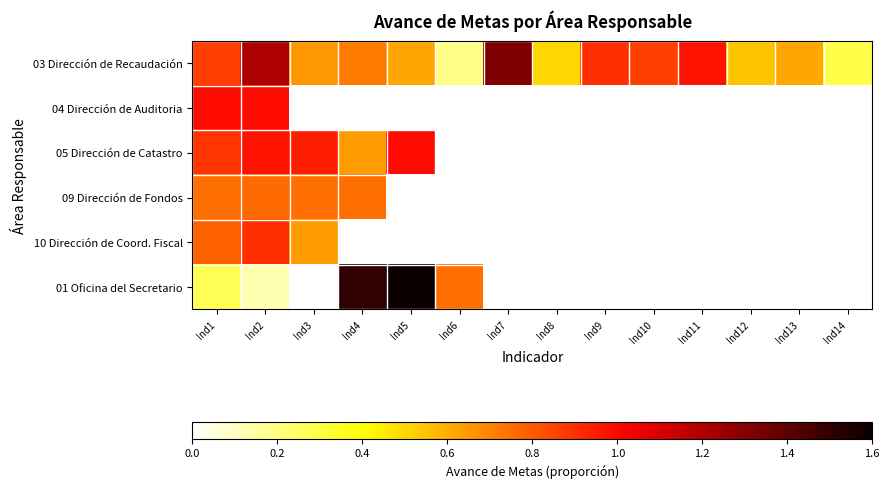

At how many categories does at least one series exceed 0?

14